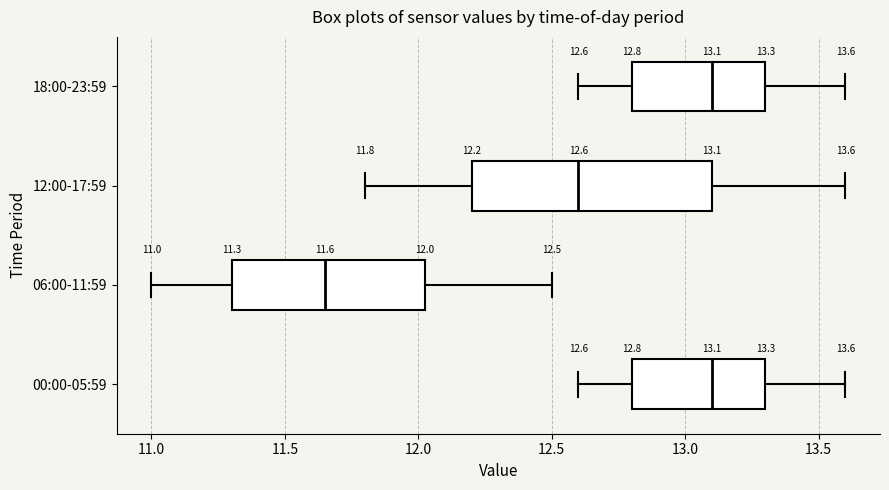

Which box is the widest, from its left edge to its right edge?

12:00-17:59